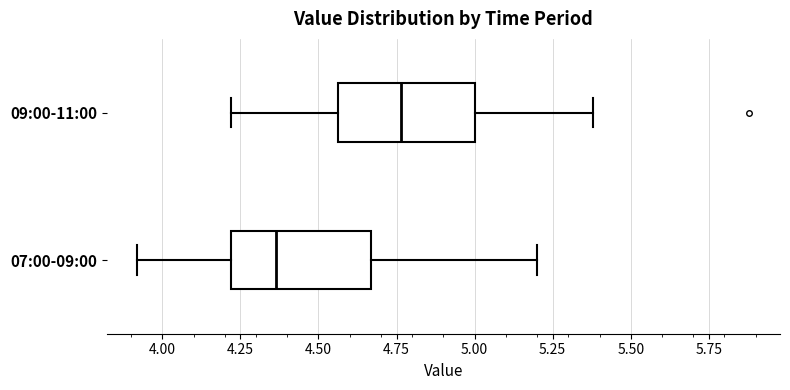

Reading bottom to top, transcribe this box plot: for each box, give where its median line is, the range the box spans, and where its two whiskers end, as read against the x-axis. The values are not printed on the chart, so give them approximately, as read against the axis.

07:00-09:00: median 4.35, box 4.20 to 4.65, whiskers 3.90 to 5.20
09:00-11:00: median 4.75, box 4.55 to 5.00, whiskers 4.20 to 5.40